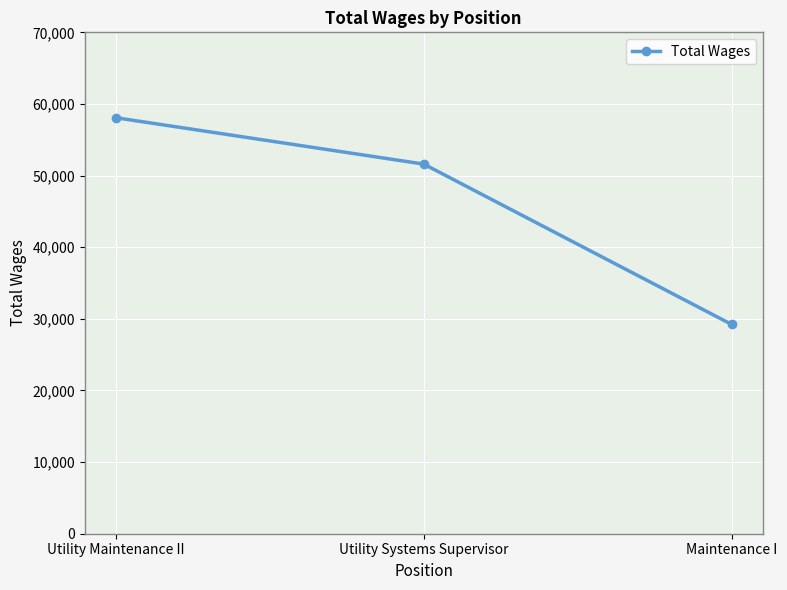

Reading left to right, list all the values displayed in this chart.

58081	51605	29214